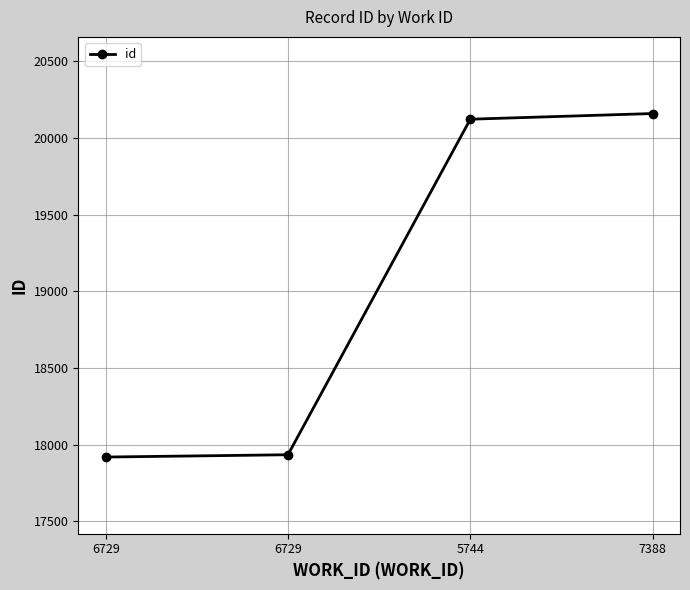

The chart shows a value of 17919 at 6729. True or false?

True